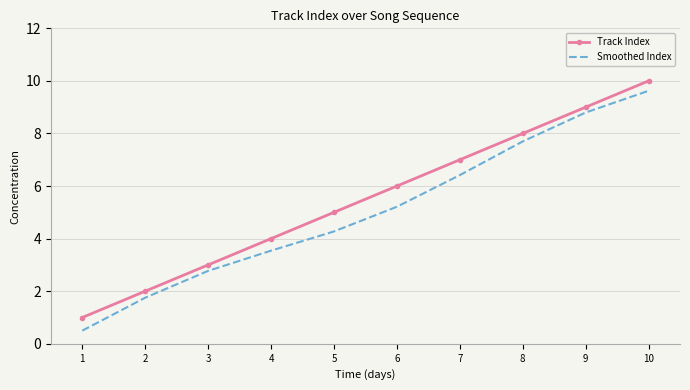

Between 6 and 8, which series saw the biggest shift?

Smoothed Index